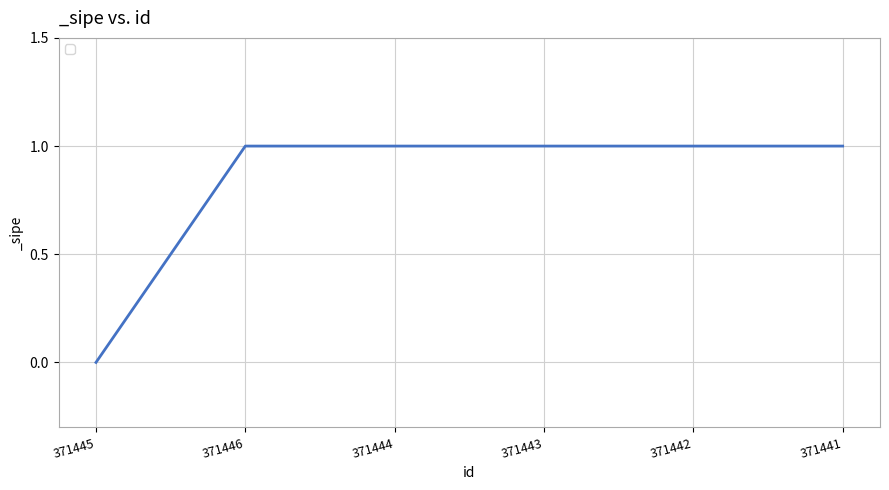

Is this an area chart (filled region under the line)?

No